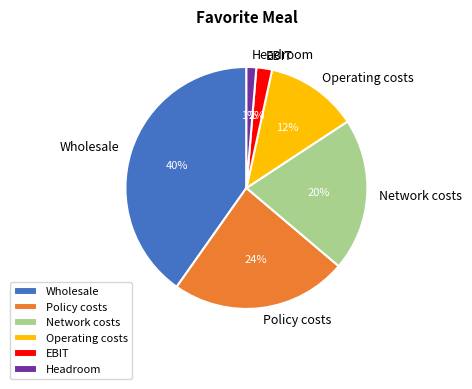

Approximately how many times larger is the value at Network costs compared to Wholesale?

0.5